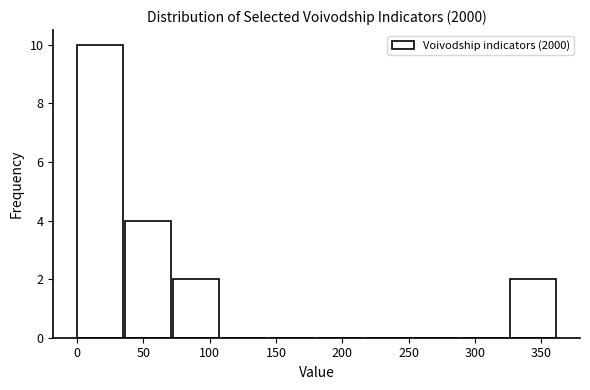

Reading left to right, transcribe this chart: for each bar, give the range it covers on the x-axis and its height. Neither the bar edges nor the heights are printed on the chart, so give them approximately, as read against the axes.

0 to 35: 10
35 to 75: 4
75 to 110: 2
110 to 145: 0
145 to 180: 0
180 to 220: 0
220 to 255: 0
255 to 290: 0
290 to 325: 0
325 to 365: 2